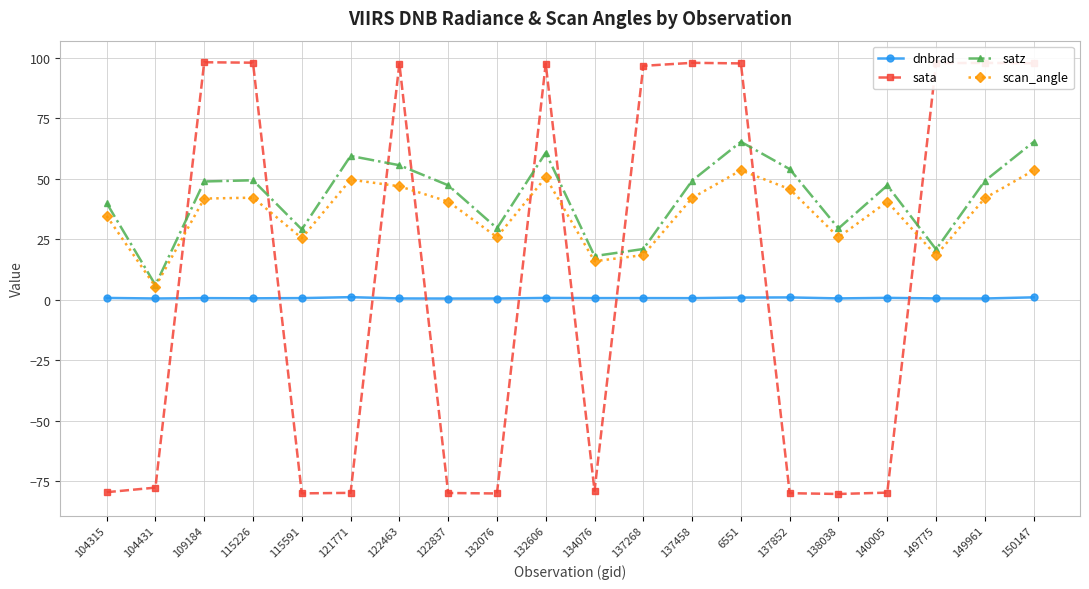

True or false: satz has a value of 12.6 at 104315.

False